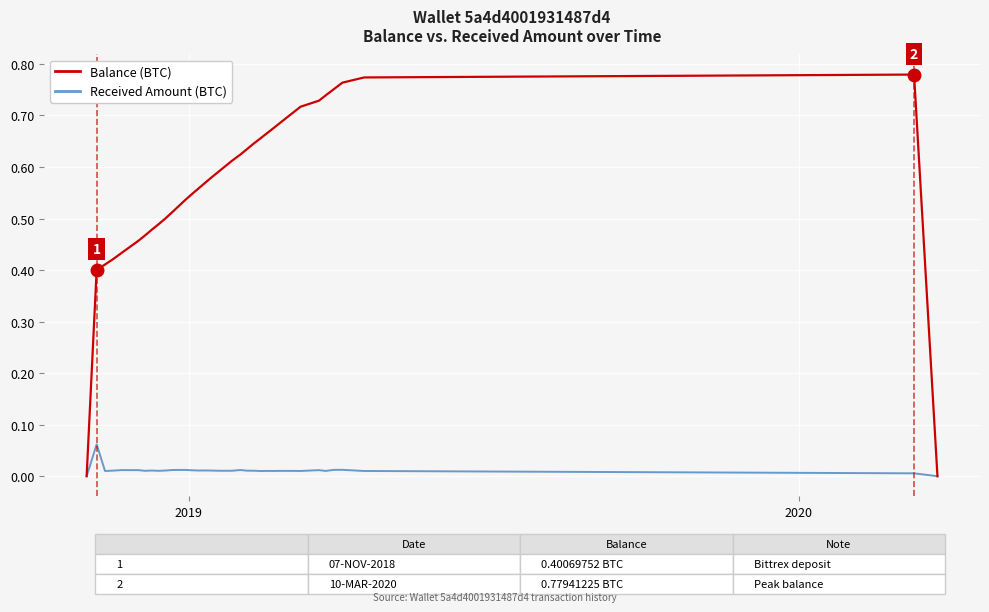

Which series has the widest spread of values?

Balance (BTC)